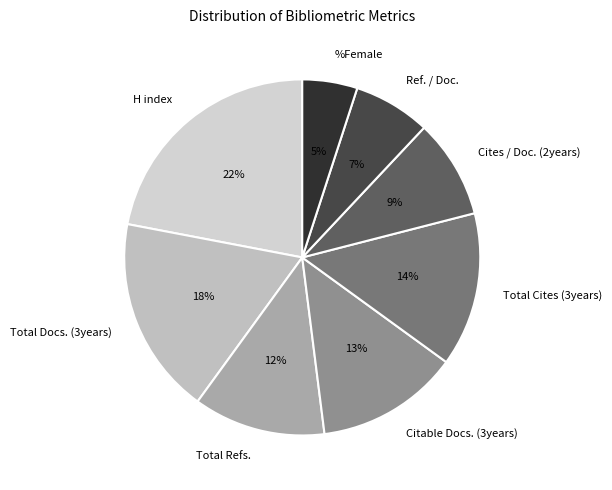

Is it true that H index is 22% of the pie?

True